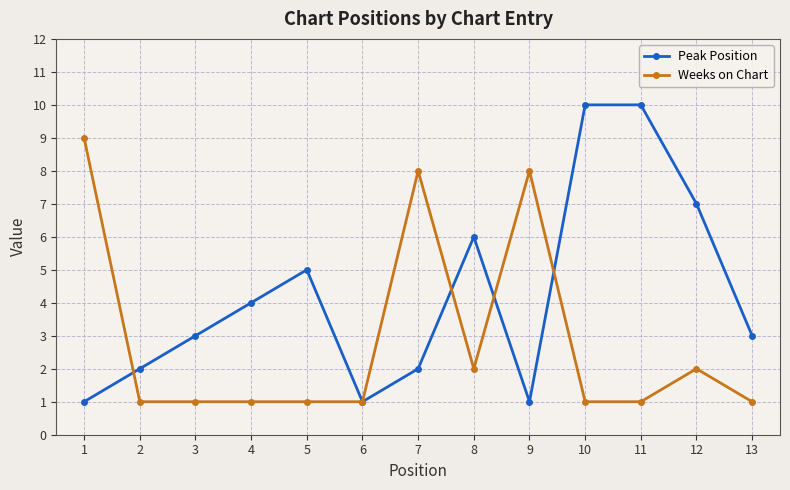

Reading left to right, transcribe all the data shown in this chart.

Peak Position: 1	2	3	4	5	1	2	6	1	10	10	7	3
Weeks on Chart: 9	1	1	1	1	1	8	2	8	1	1	2	1